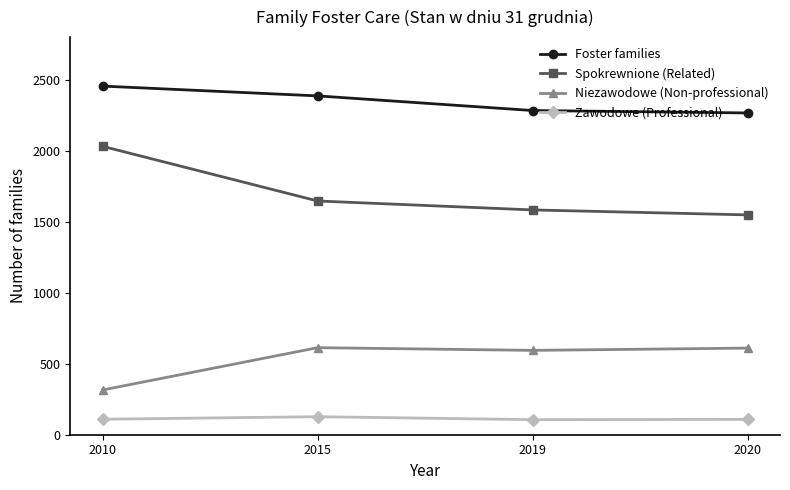

What is the value of the Spokrewnione (Related) point at the 3rd from the left?

1583